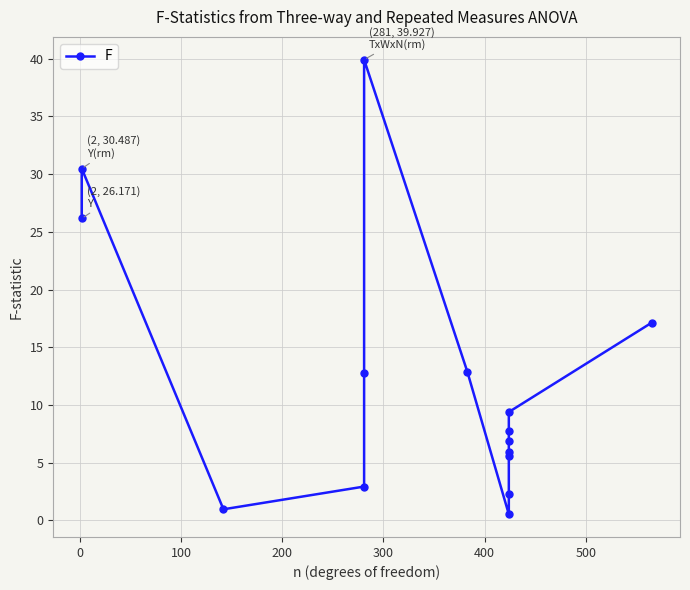

What is the average value?

12.1